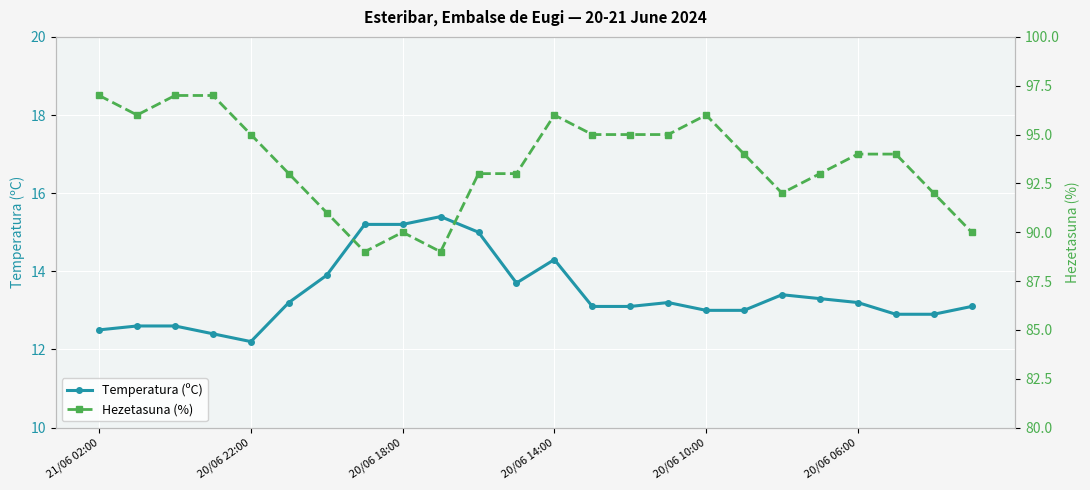

At how many categories does at least one series exceed 95?

6